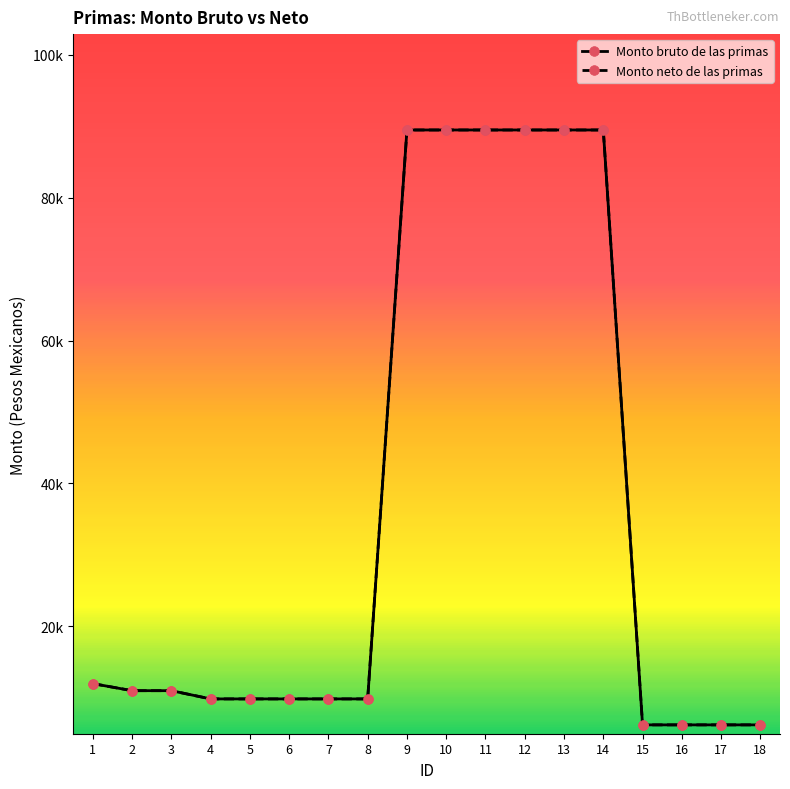

What is the sum of the Monto bruto de las primas values at 8 and 18?

16019.6